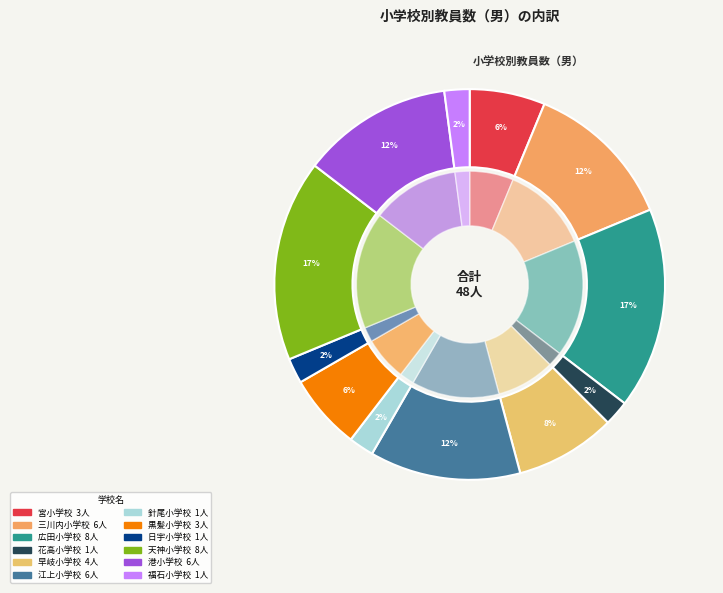

Is there any slice that represents more than half of the pie?

No